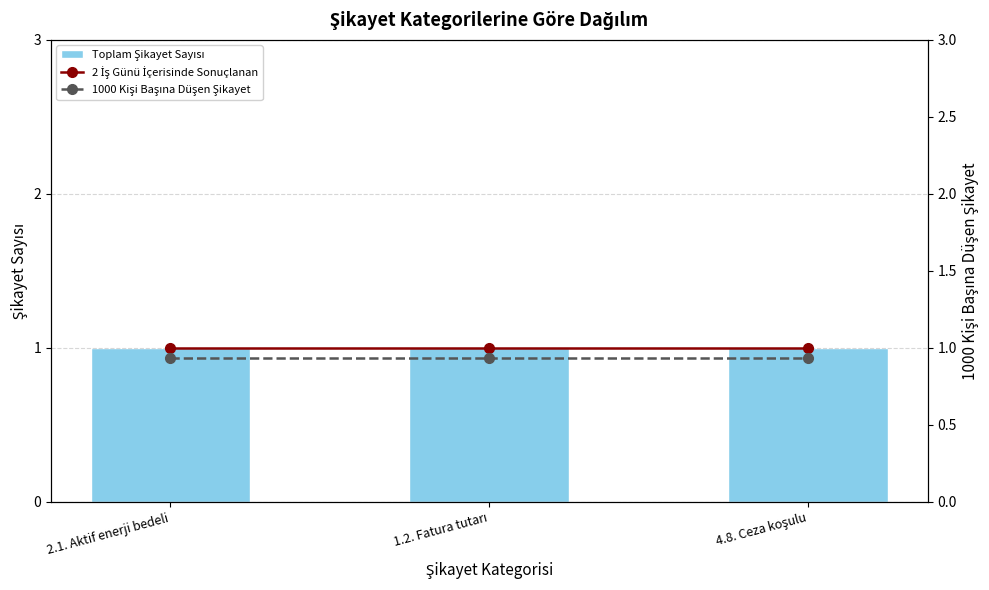

How many series are shown in this chart?

3